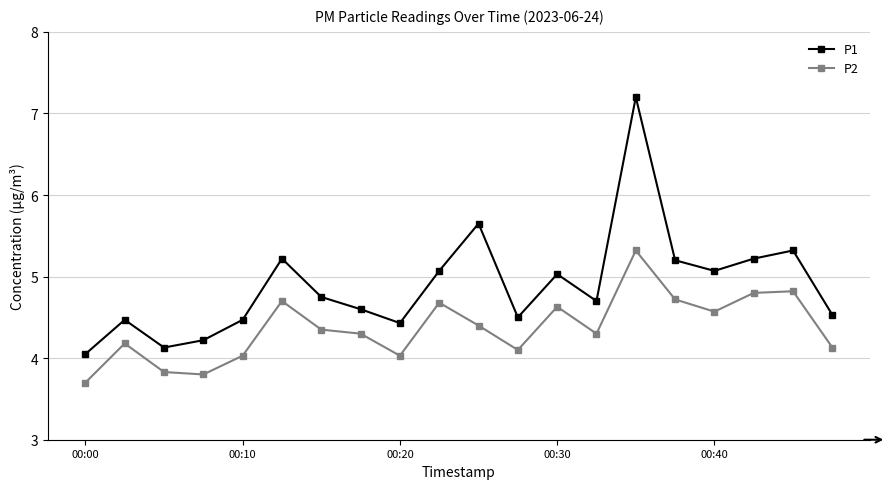

True or false: P2 has more than 0 interior local peaks.

True